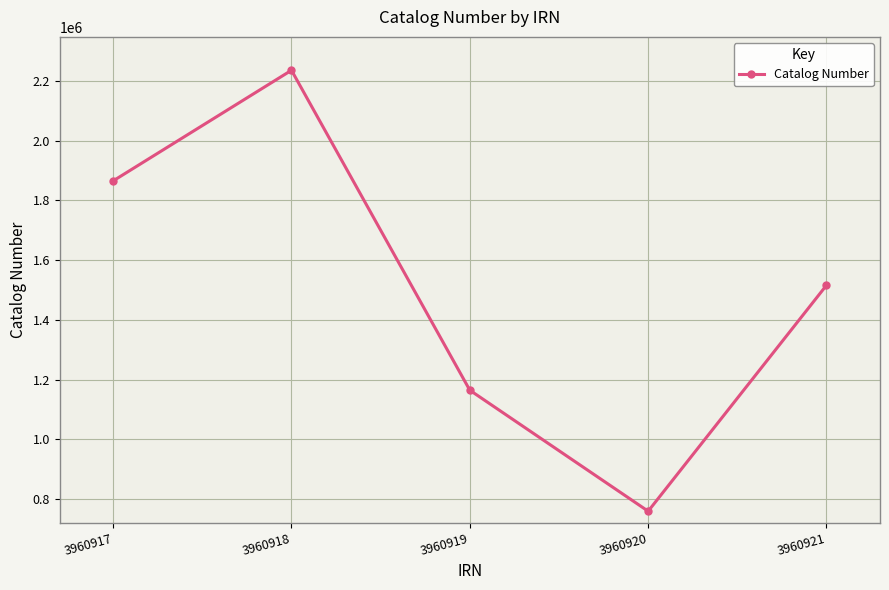

How many lines are shown in the chart?

1